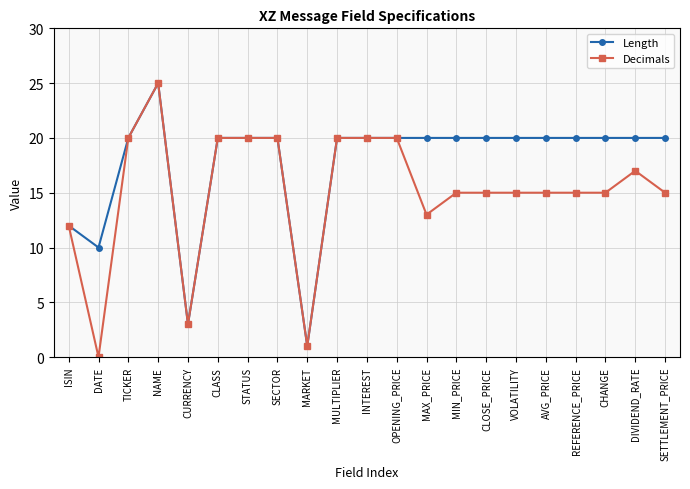

Does the chart display data point markers on the line(s)?

Yes